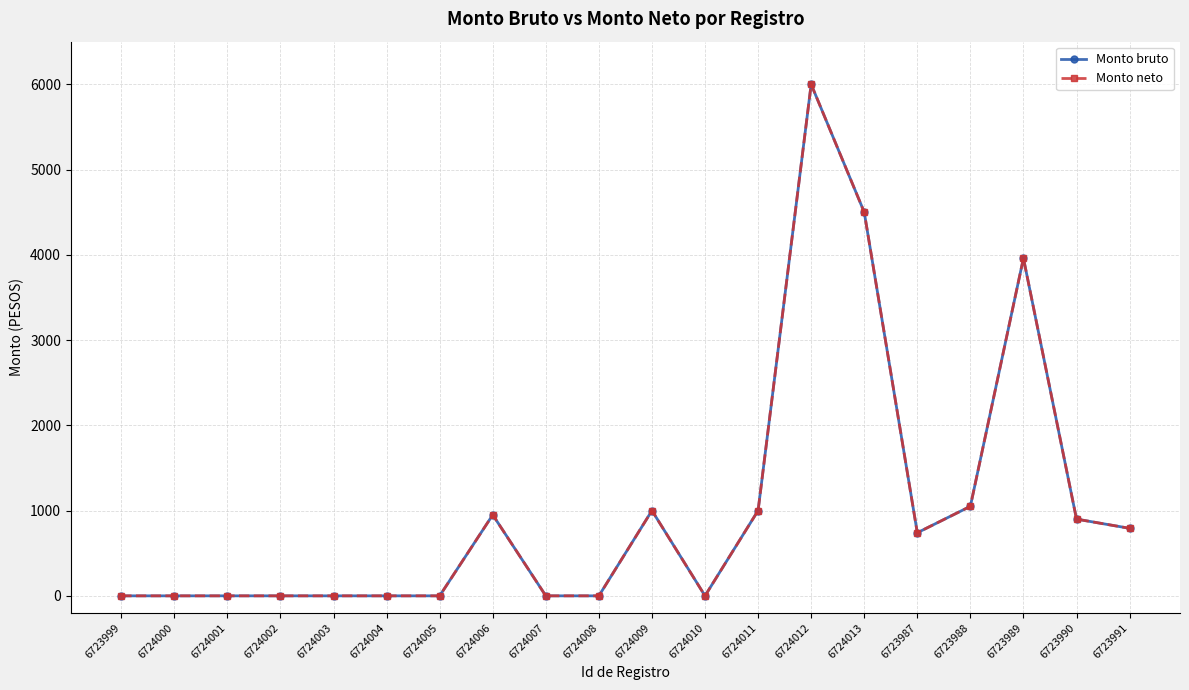

Rank the series at 6724006 from lowest to highest value.

Monto bruto, Monto neto